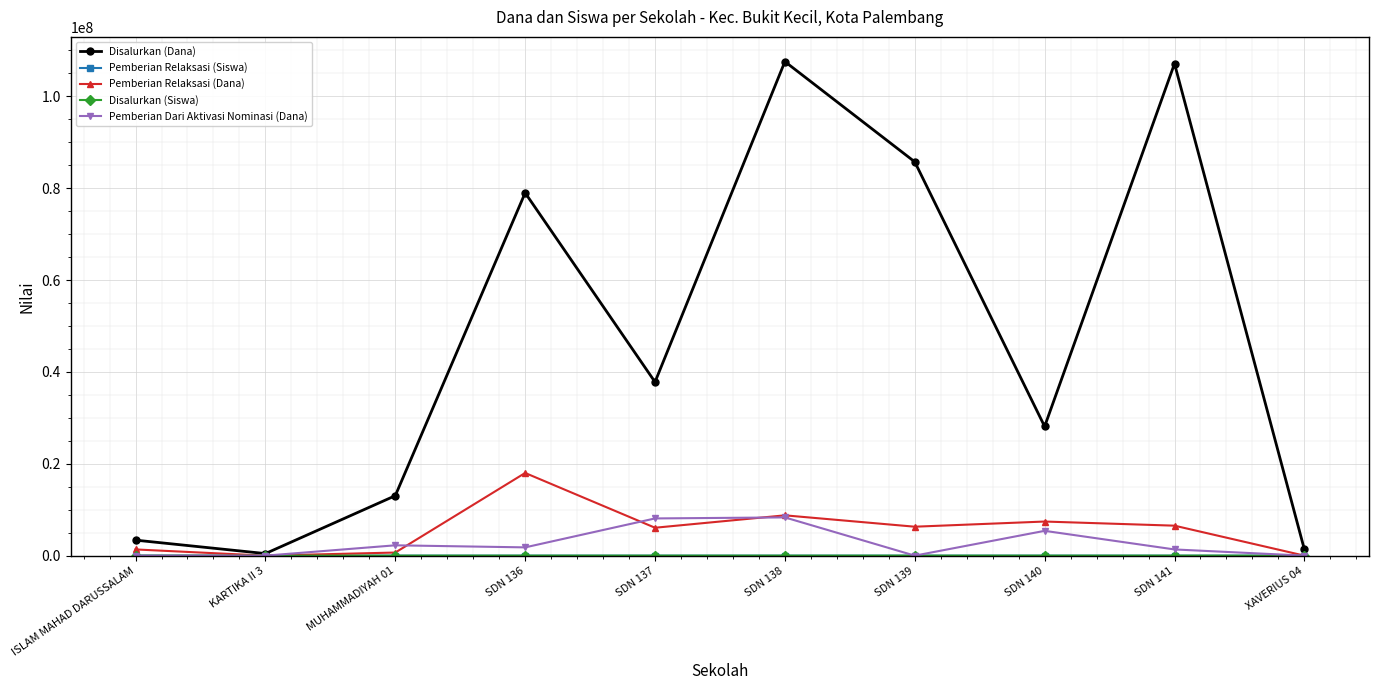

Is this an area chart (filled region under the line)?

No